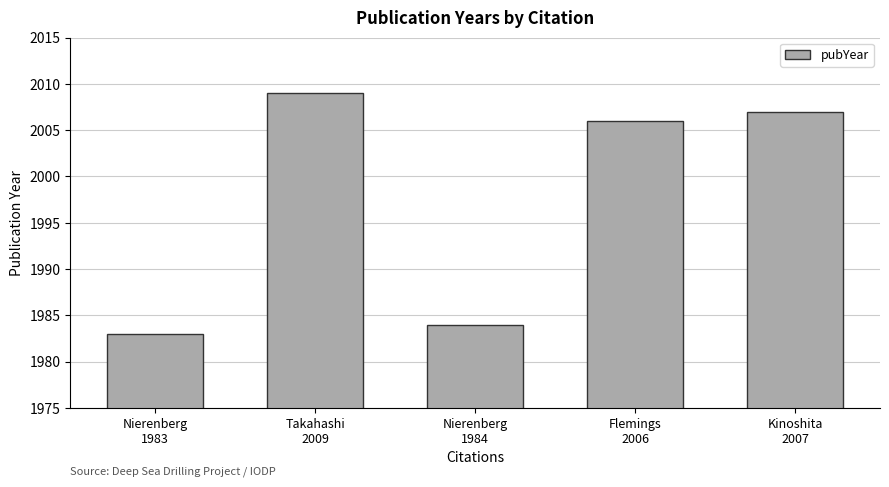

Between Nierenberg
1983 and Nierenberg
1984, which is larger?

Nierenberg
1984